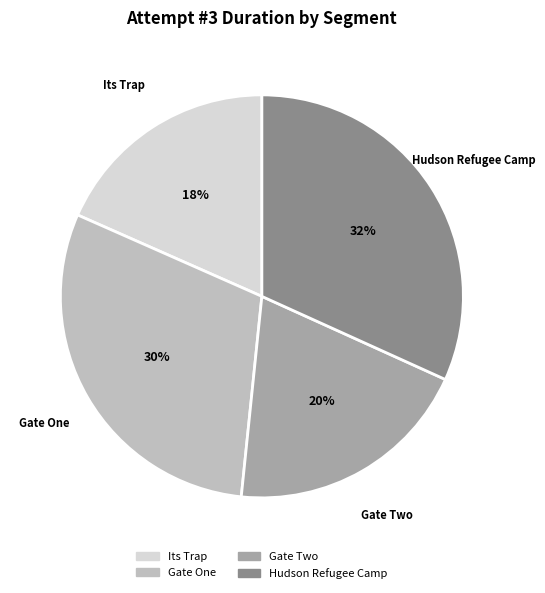

To the nearest percent, what is the difference between the Gate One and Its Trap slice percentages?

12%